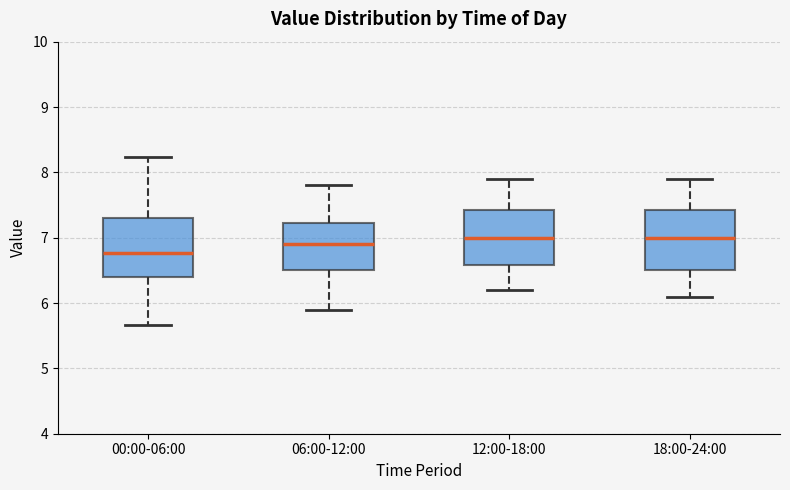

Reading left to right, transcribe this box plot: for each box, give where its median line is, the range the box spans, and where its two whiskers end, as read against the y-axis. The values are not printed on the chart, so give them approximately, as read against the axis.

00:00-06:00: median 6.8, box 6.4 to 7.3, whiskers 5.7 to 8.2
06:00-12:00: median 6.9, box 6.5 to 7.2, whiskers 5.9 to 7.8
12:00-18:00: median 7.0, box 6.6 to 7.4, whiskers 6.2 to 7.9
18:00-24:00: median 7.0, box 6.5 to 7.4, whiskers 6.1 to 7.9